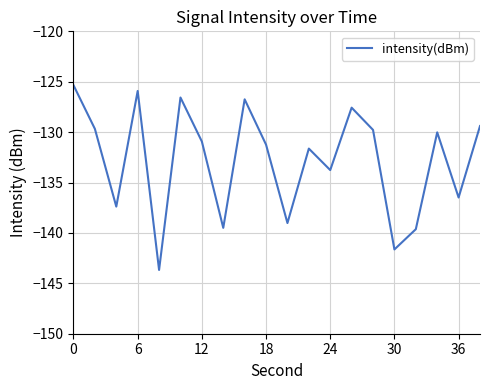

What is the difference between the maximum and minimum values?

18.3